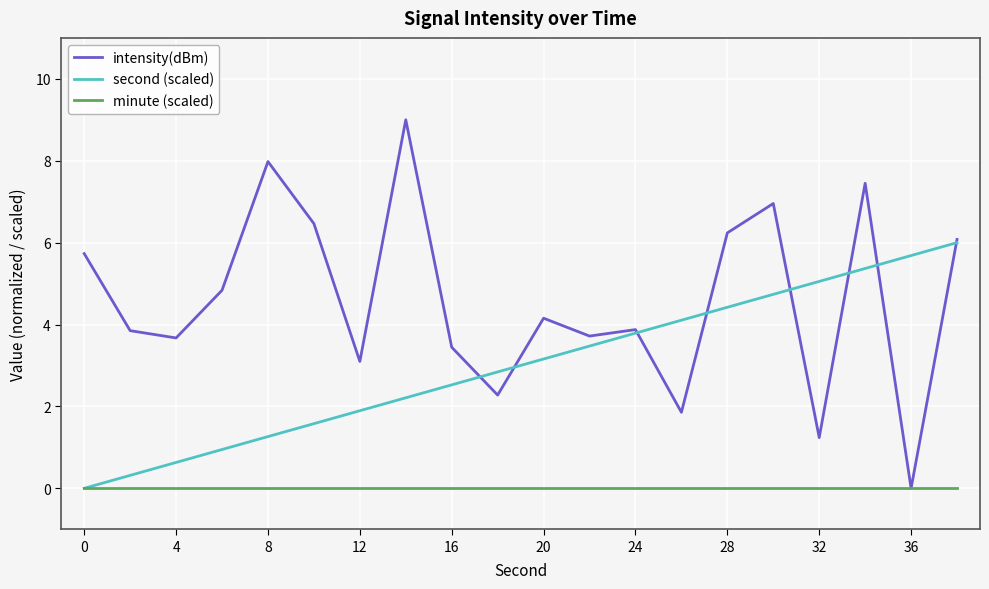

List the series in order of their overall mean, lowest first.

minute (scaled), second (scaled), intensity(dBm)